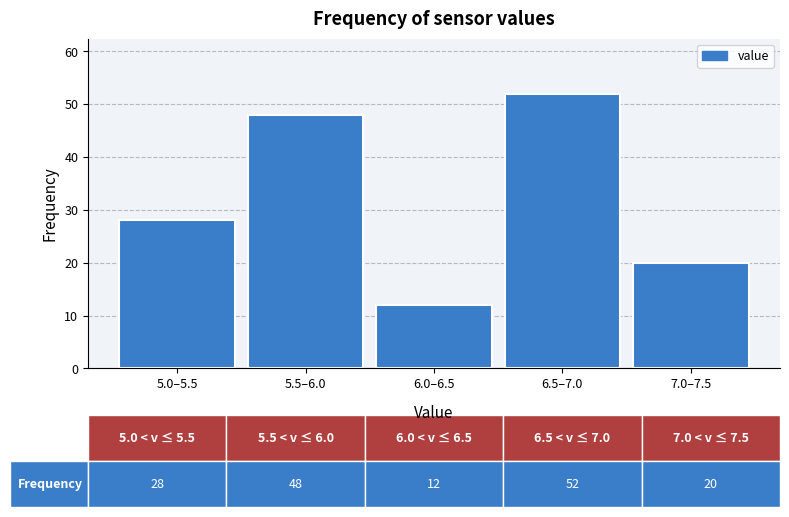

Reading left to right, transcribe all the data shown in this chart.

28	48	12	52	20